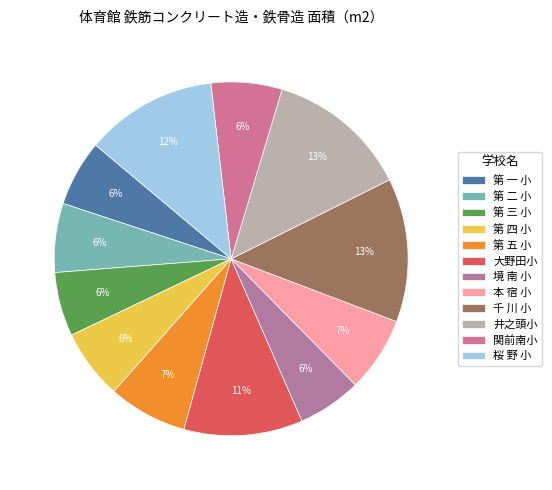

The 大野田小 slice represents 20% of the pie. True or false?

False